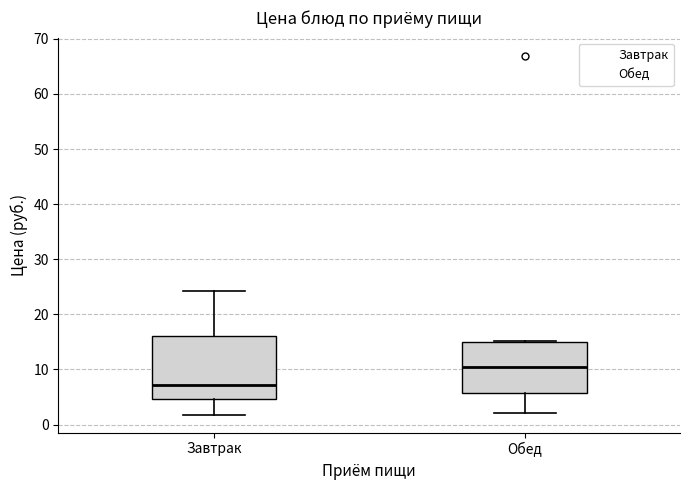

Reading left to right, transcribe this box plot: for each box, give where its median line is, the range the box spans, and where its two whiskers end, as read against the y-axis. The values are not printed on the chart, so give them approximately, as read against the axis.

Завтрак: median 7, box 5 to 16, whiskers 2 to 24
Обед: median 10, box 6 to 15, whiskers 2 to 15